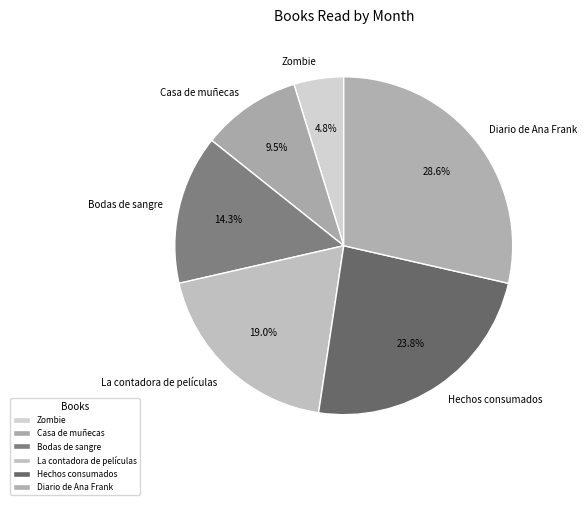

To the nearest percent, what portion does Zombie represent?

5%